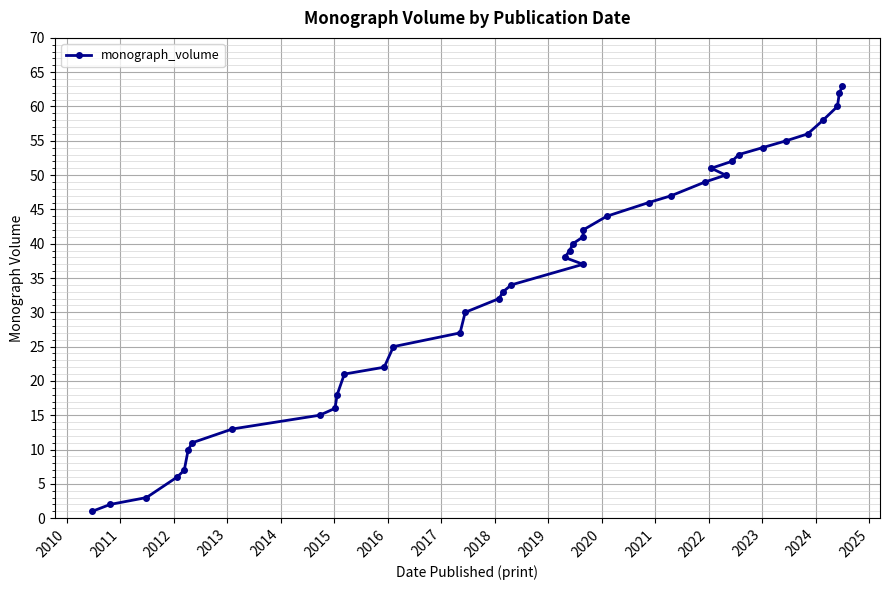

What is the change in value from 2015 to 2025?

+21